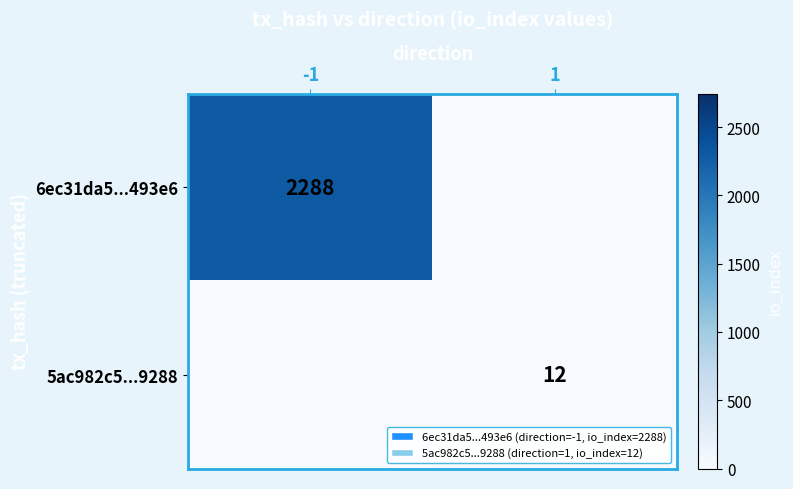

The 6ec31da5...493e6 series shows 750 at -1. True or false?

False